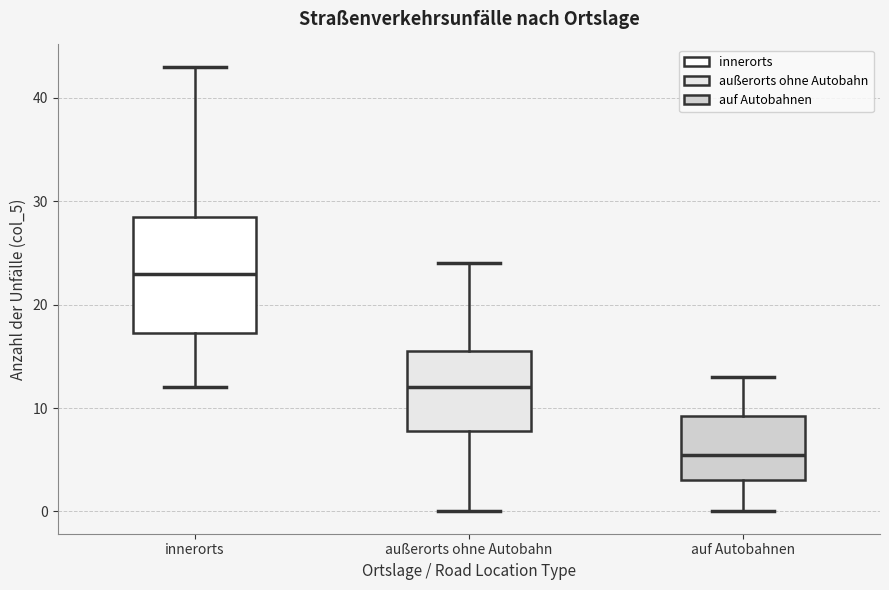

Reading left to right, transcribe this box plot: for each box, give where its median line is, the range the box spans, and where its two whiskers end, as read against the y-axis. The values are not printed on the chart, so give them approximately, as read against the axis.

innerorts: median 23, box 17 to 29, whiskers 12 to 43
außerorts ohne Autobahn: median 12, box 8 to 16, whiskers 0 to 24
auf Autobahnen: median 6, box 3 to 9, whiskers 0 to 13